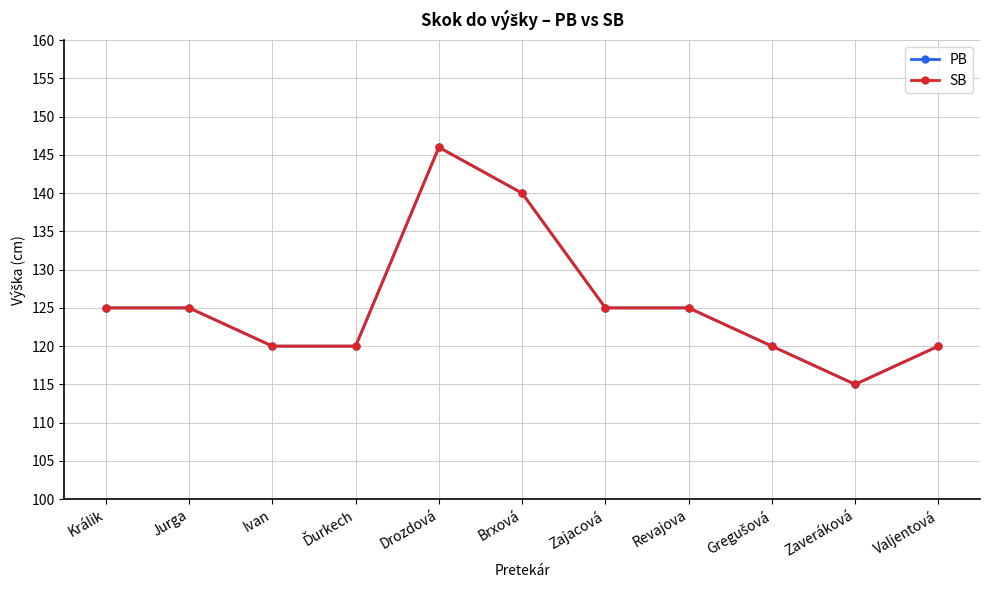

Is this an area chart (filled region under the line)?

No